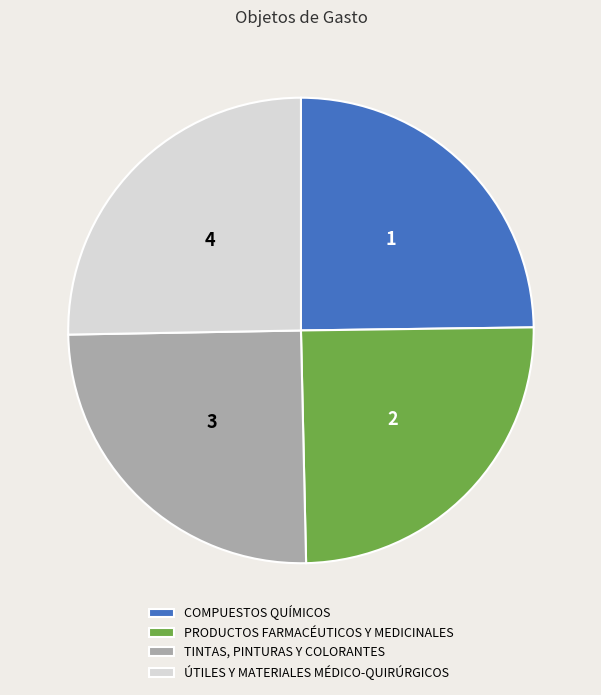

Approximately how many times larger is the value at ÚTILES Y MATERIALES MÉDICO-QUIRÚRGICOS compared to TINTAS, PINTURAS Y COLORANTES?

1.0